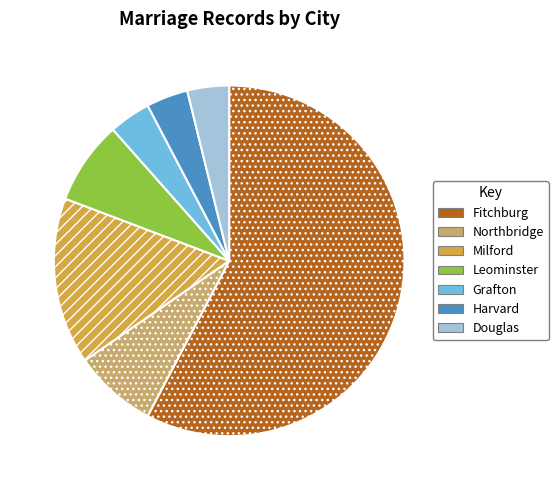

How many slices are in this pie chart?

7